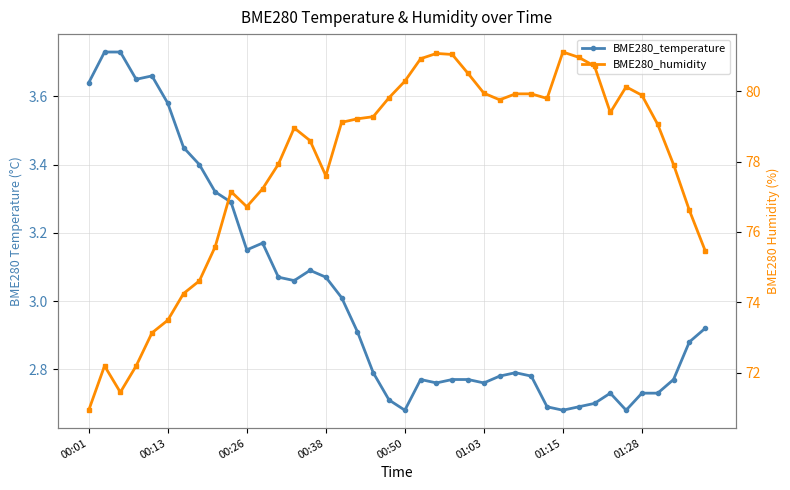

True or false: BME280_humidity and BME280_temperature cross at least once.

False